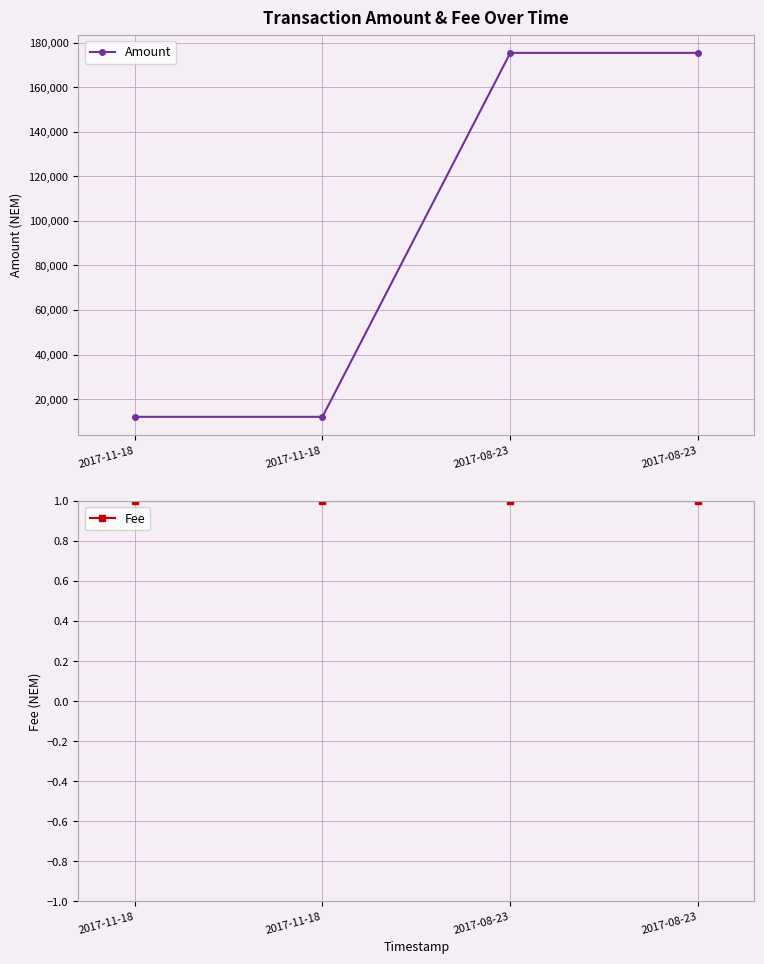

At which category does the chart reach its peak across all series?

2017-08-23